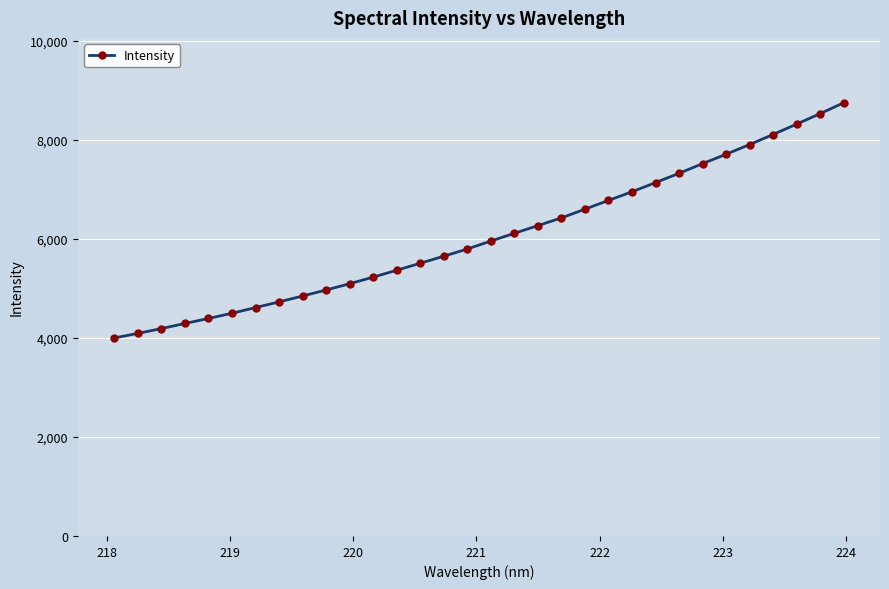

What is the maximum value shown in the chart?

8743.6